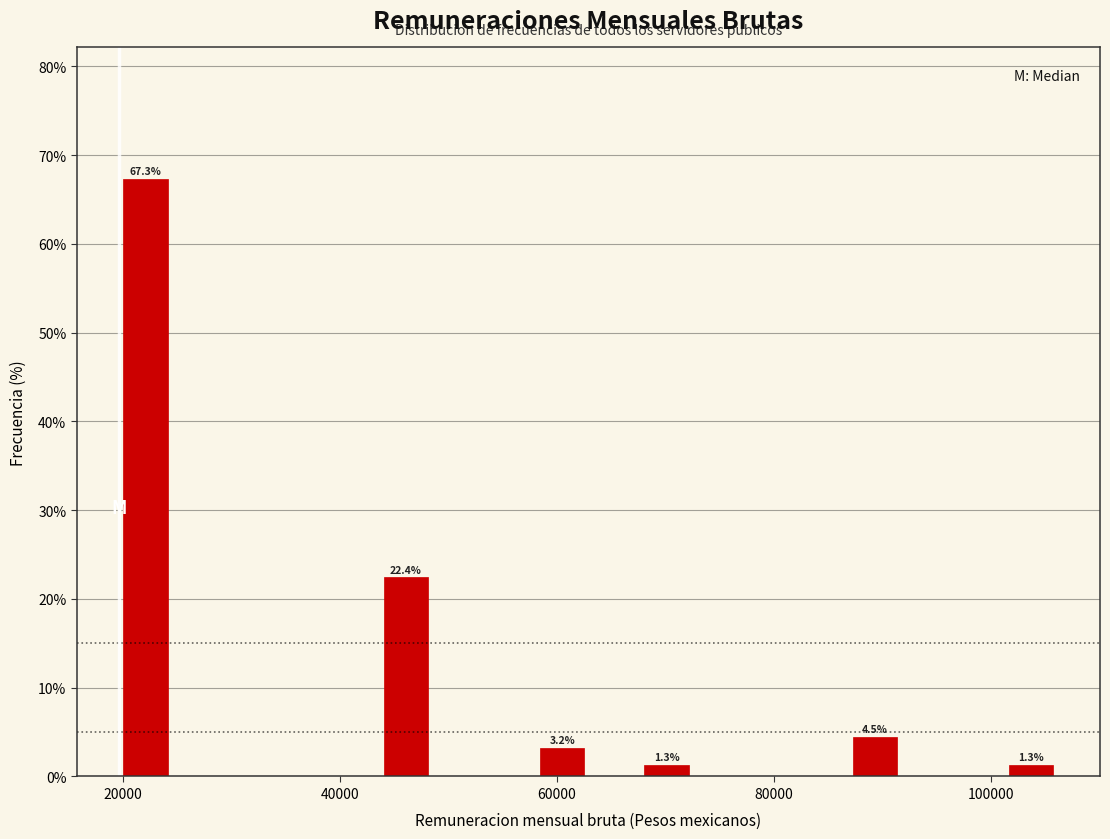

Around what value on the x-axis is the tallest bar? Give the approximate position of its centre, as read against the axis.

22000